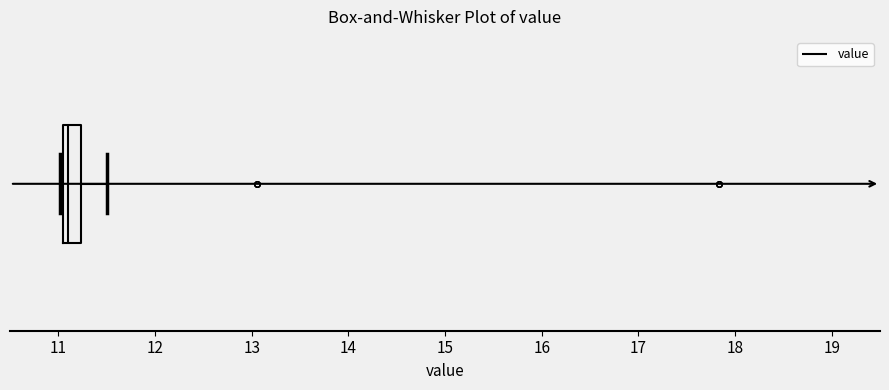

Read this box plot against the x-axis: the position of the median line, the range covered by the box, and the ends of both whiskers. The values are not printed on the chart, so give them approximately, as read against the axis.

median 11.1 (just right of the box's left edge), box 11.1 to 11.2, whiskers 11.0 to 11.5